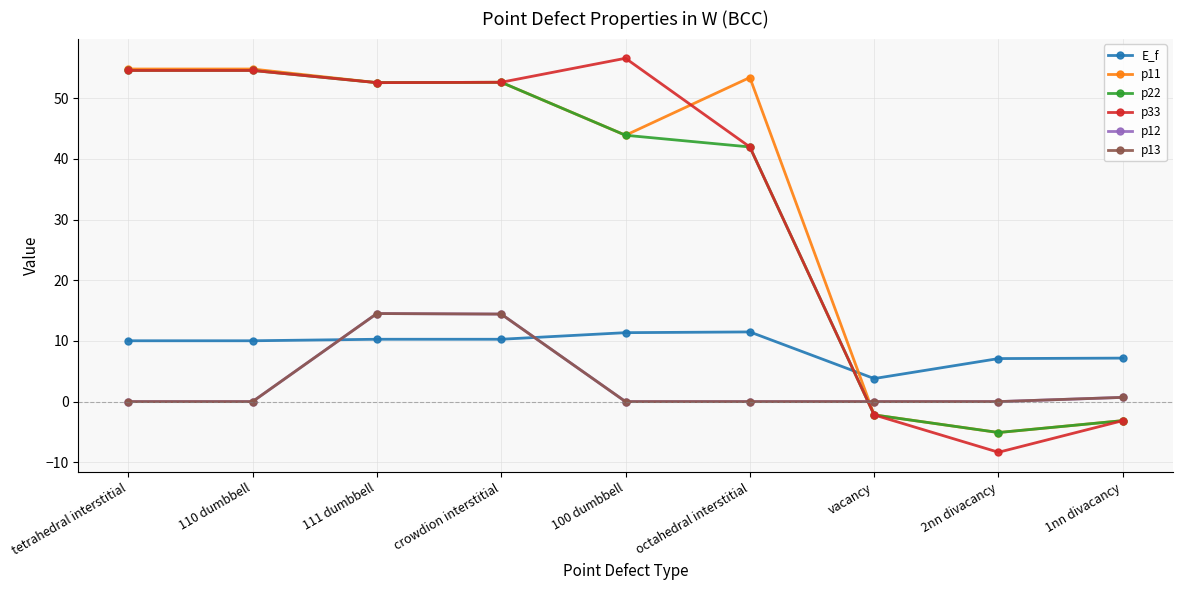

Does the chart have visible grid lines?

Yes